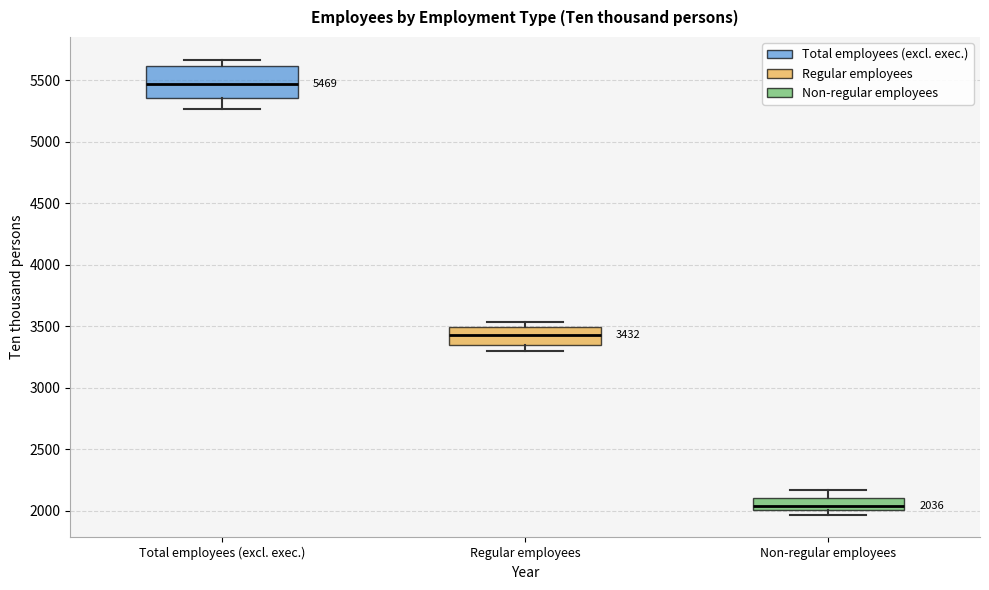

Comparing the boxes themselves (not the whiskers), which one is the tallest?

Total employees (excl. exec.)